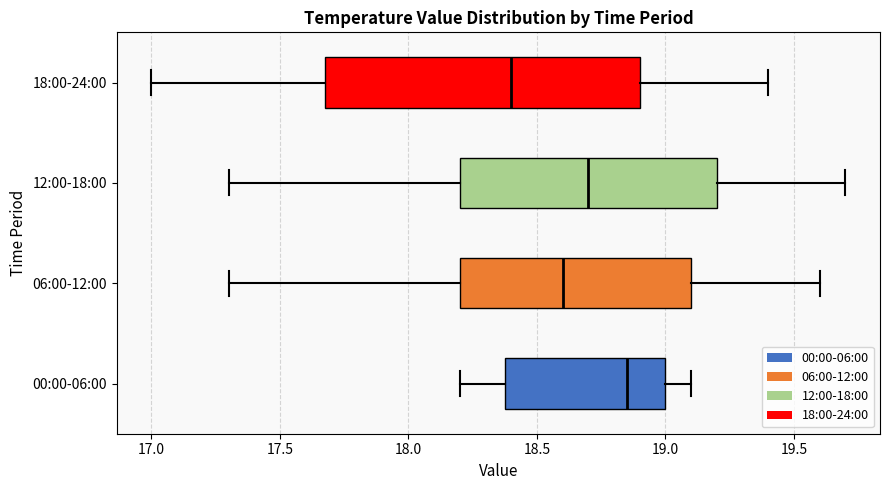

Where is the right edge of the box for 12:00-18:00 on the x-axis? The values are not printed on the chart, so give them approximately, as read against the axis.

19.20